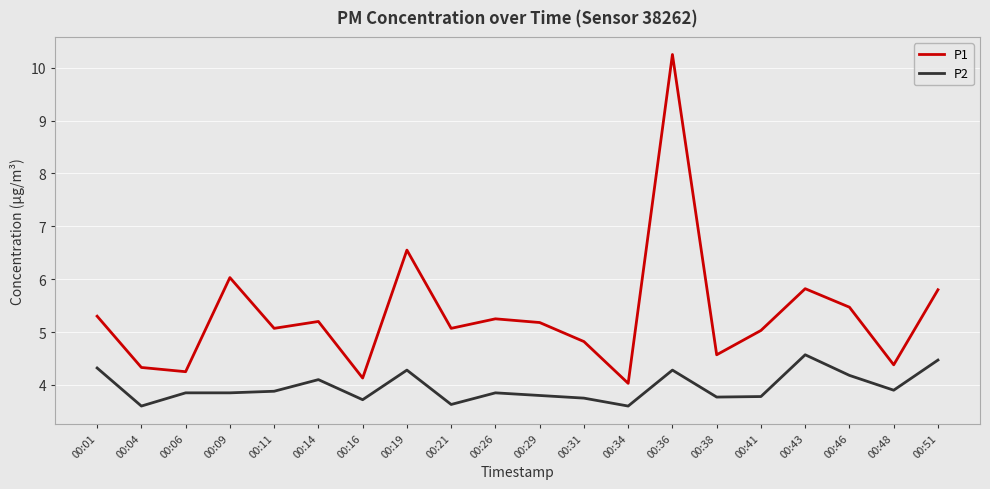

Is the value of P1 at 00:36 greater than the value of P2 at 00:34?

Yes